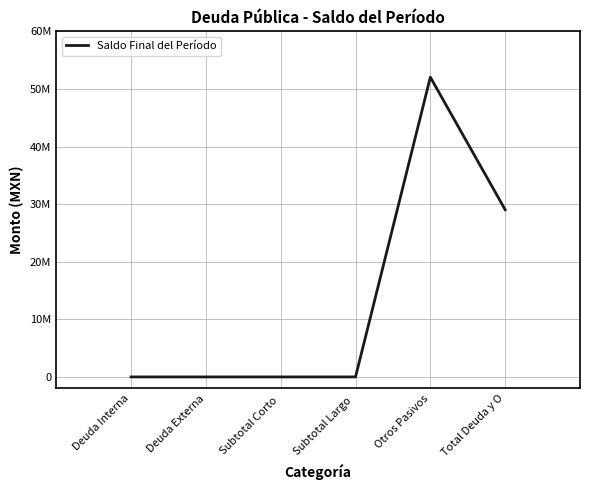

Reading left to right, extract all data points from this chart.

0.0	0.0	0.0	0.0	52041460.4	29026583.6